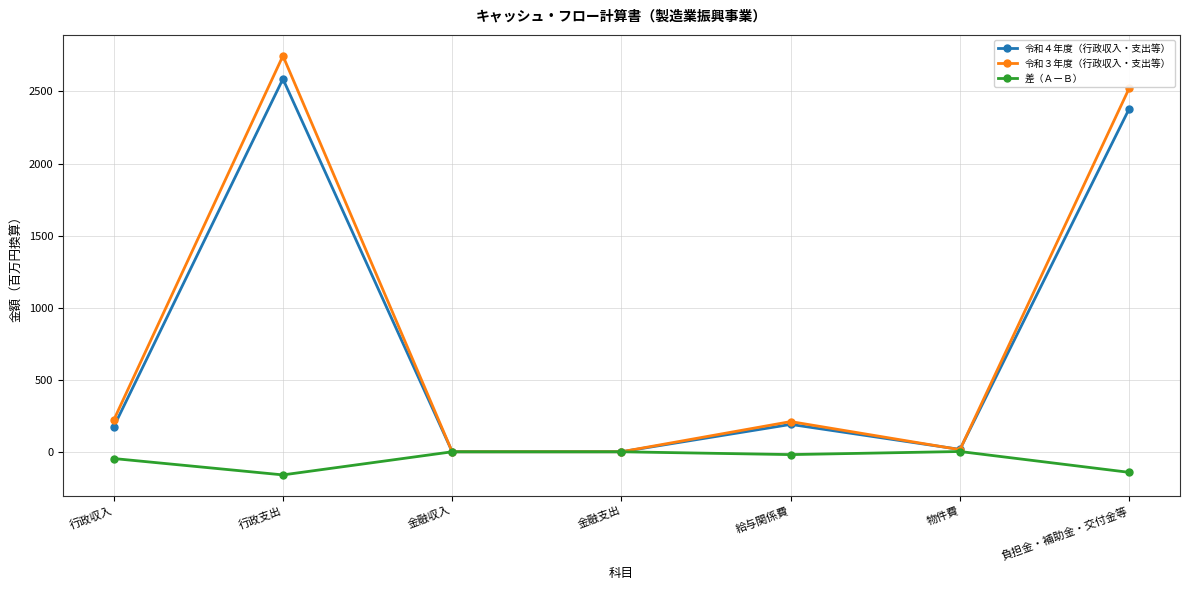

Rank the series by their maximum value, from highest to lowest.

令和３年度（行政収入・支出等）, 令和４年度（行政収入・支出等）, 差（ＡーＢ）